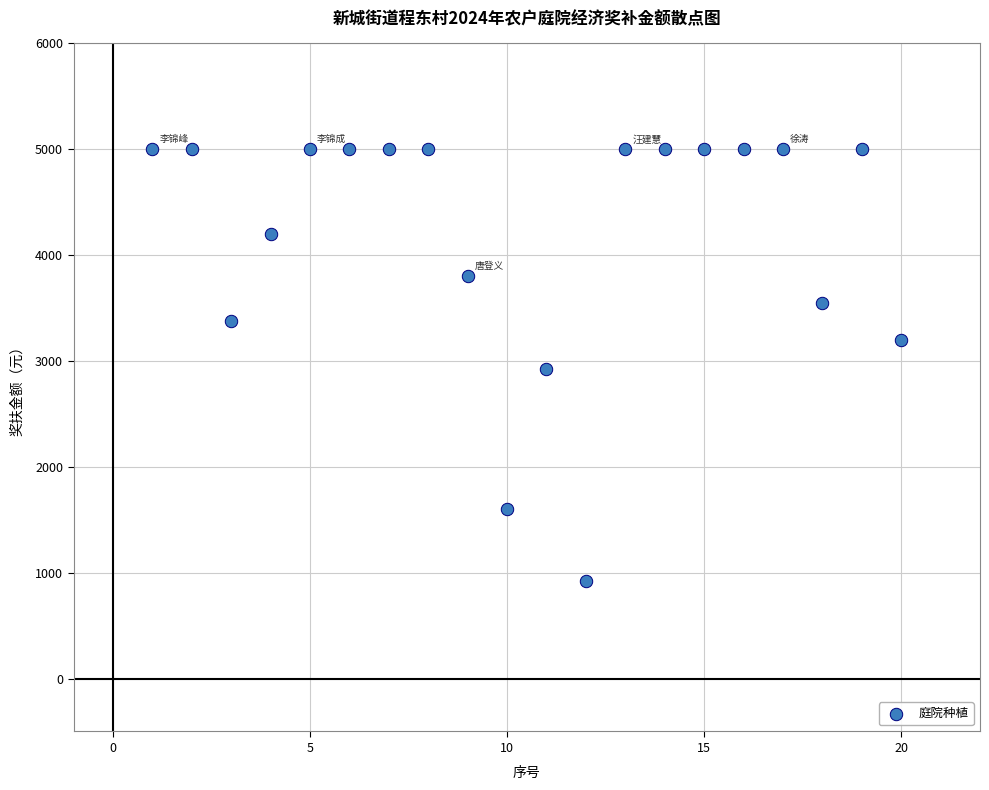

What is the range of X values (max minus min)?

19